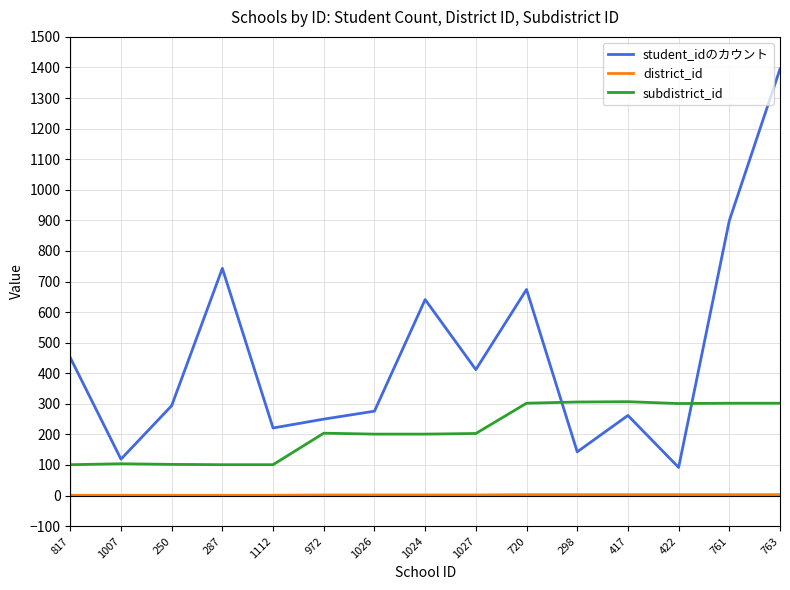

What is the sum of the district_id values at 1007 and 250?

2